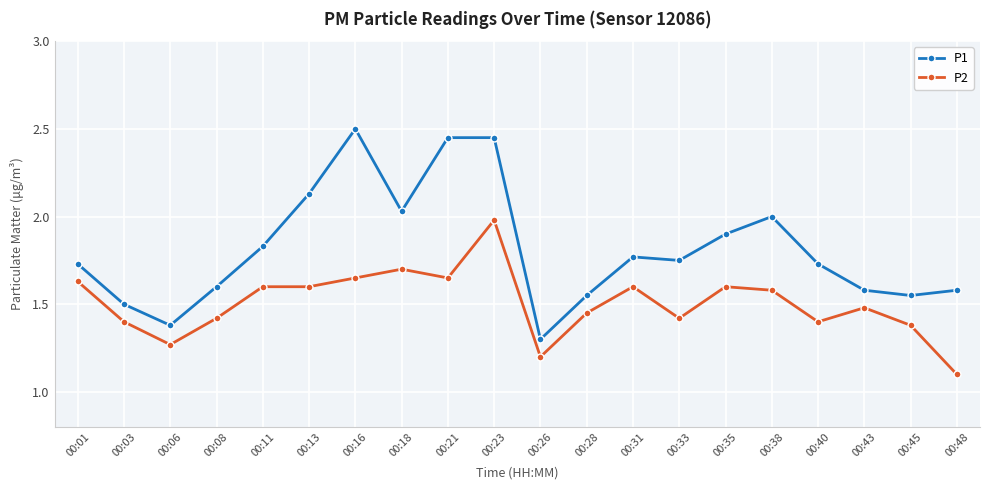

List the series in order of their overall mean, highest first.

P1, P2